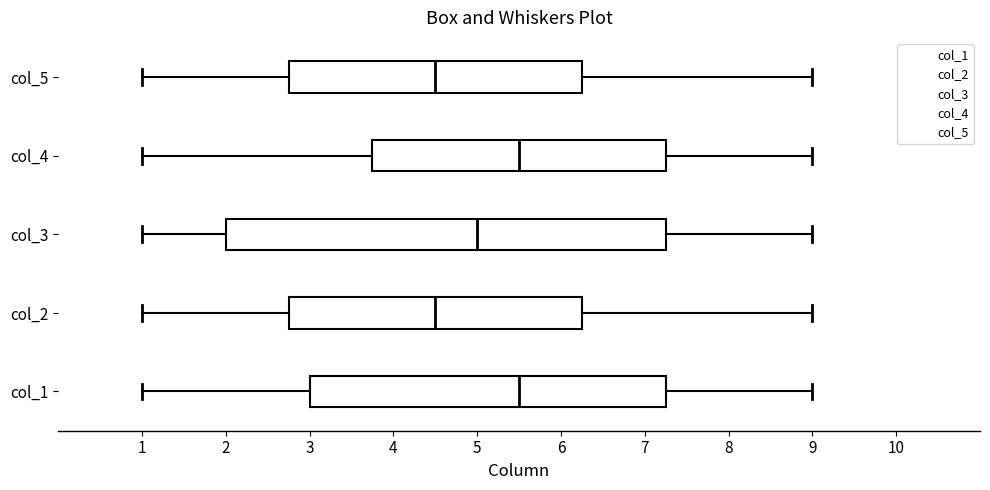

Where does the left whisker of the box for col_3 end on the x-axis? The values are not printed on the chart, so give them approximately, as read against the axis.

1.0